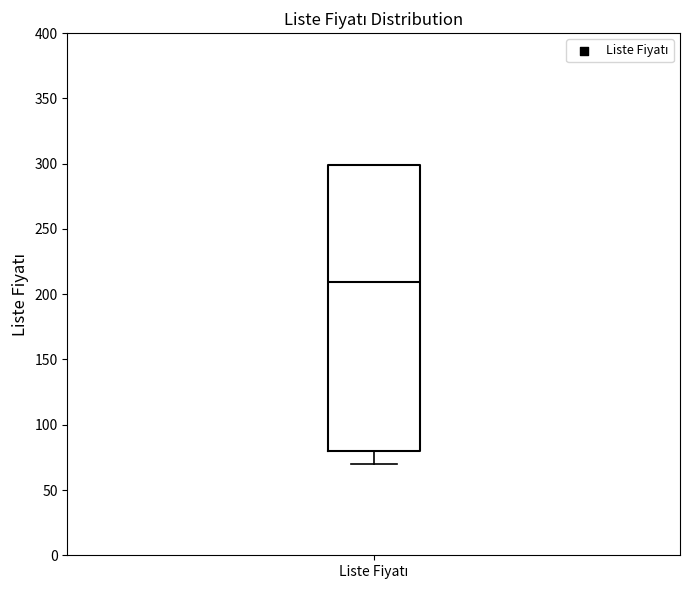

Where does the median line of the box for Liste Fiyatı sit on the y-axis? The values are not printed on the chart, so give them approximately, as read against the axis.

210